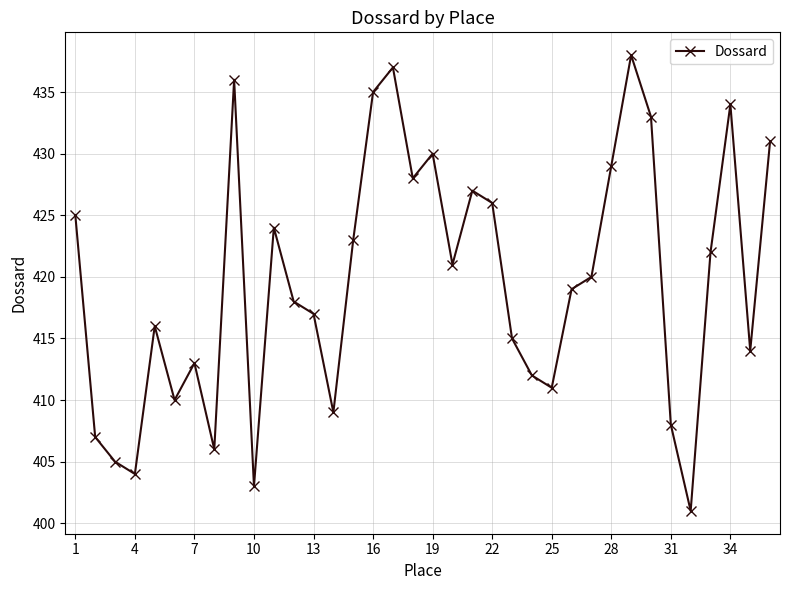

What is the value of the 17th point from the left?

437